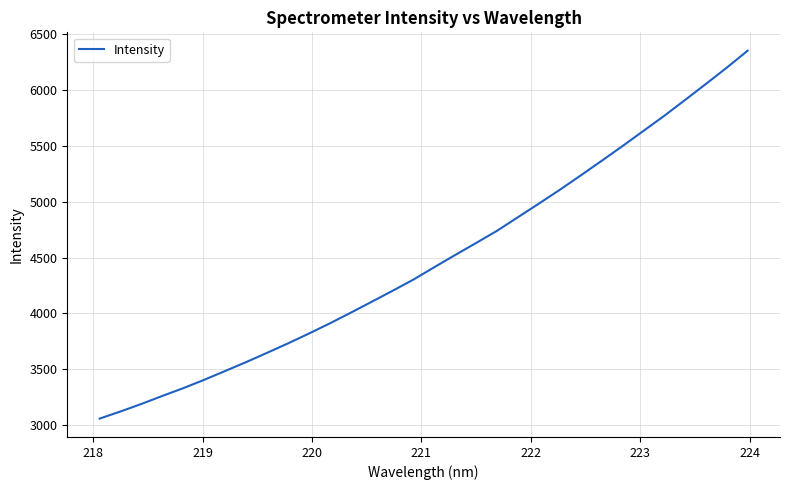

What is the greatest value displayed?

6353.9